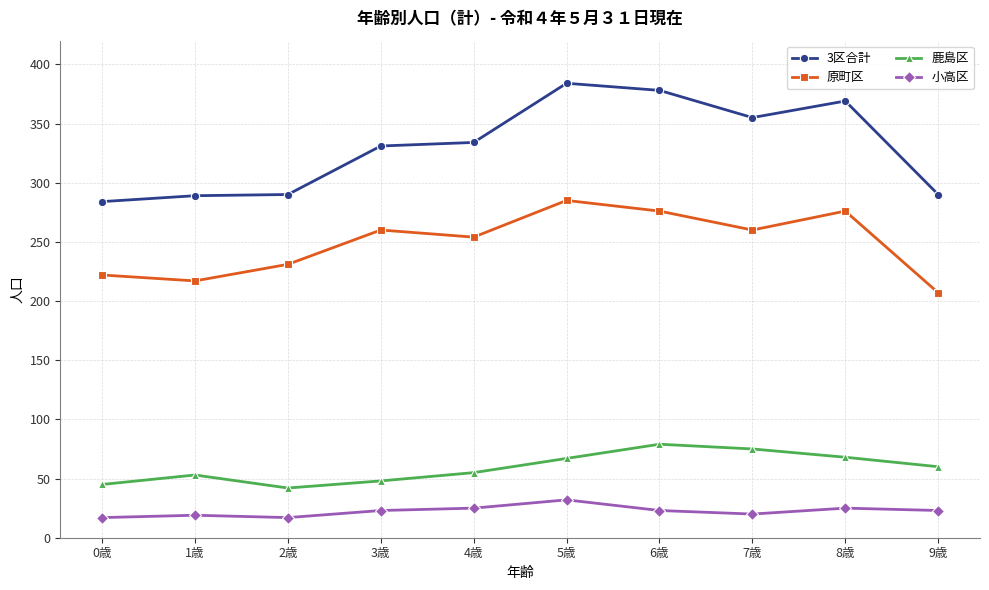

What is the value of the 原町区 point at the 5th from the left?

254